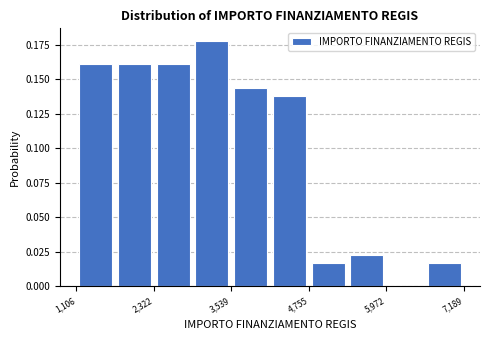

Read against the x-axis, roughly where is the centre of the tallest bar?

3200